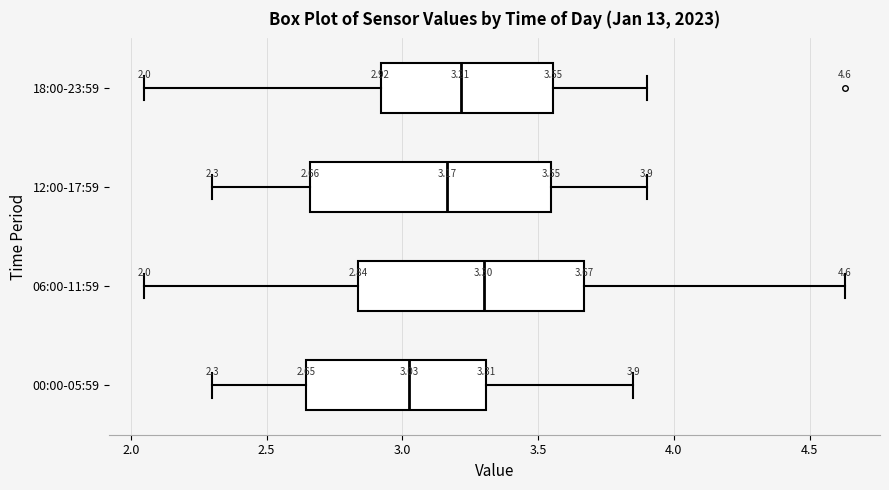

Which box has the furthest to the right median line?

06:00-11:59